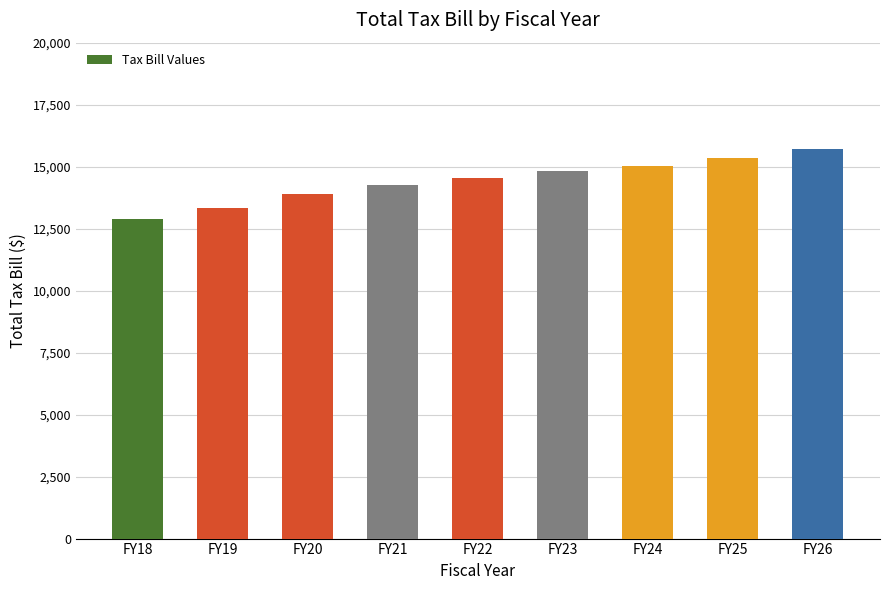

Reading right to left, what are all the values shown in this chart?

FY26=15696	FY25=15363	FY24=15040	FY23=14823	FY22=14535	FY21=14244	FY20=13899	FY19=13337	FY18=12891